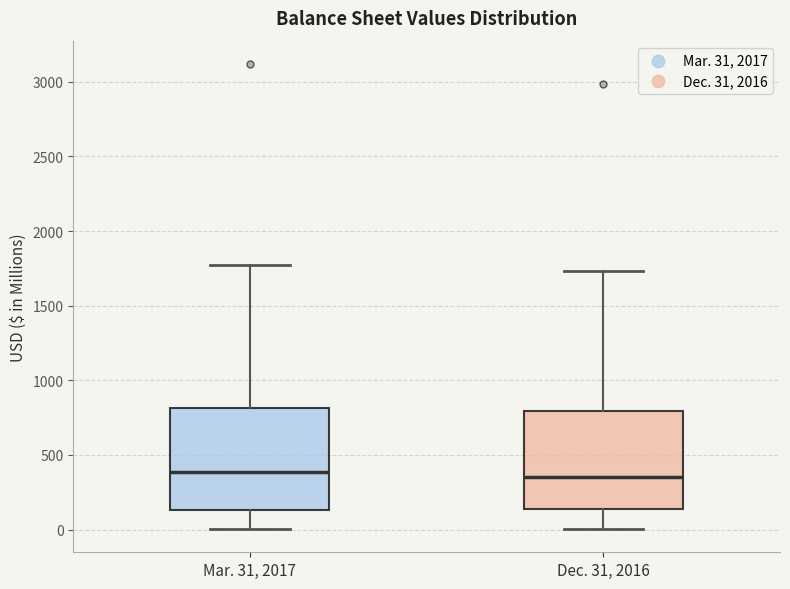

Reading left to right, read every box against the y-axis: the position of its median line, the range the box covers, and the ends of its whiskers. The values are not printed on the chart, so give them approximately, as read against the axis.

Mar. 31, 2017: median 400, box 150 to 800, whiskers 0 to 1750
Dec. 31, 2016: median 350, box 150 to 800, whiskers 0 to 1750